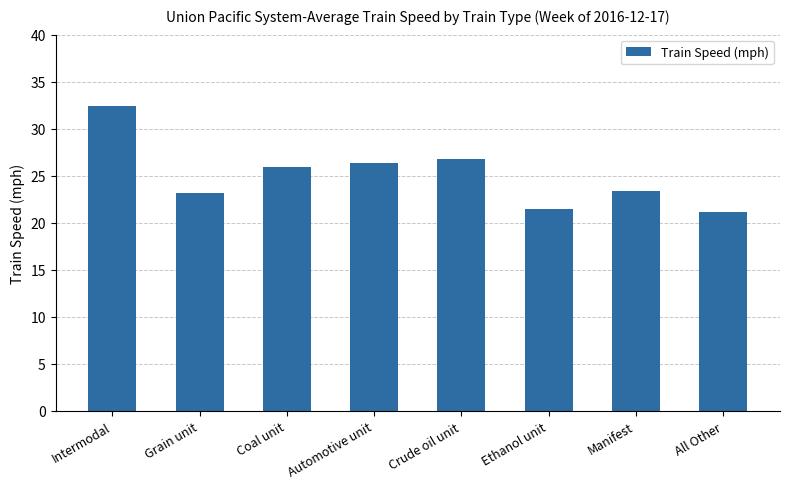

At which label does the data first exceed 25?

Intermodal